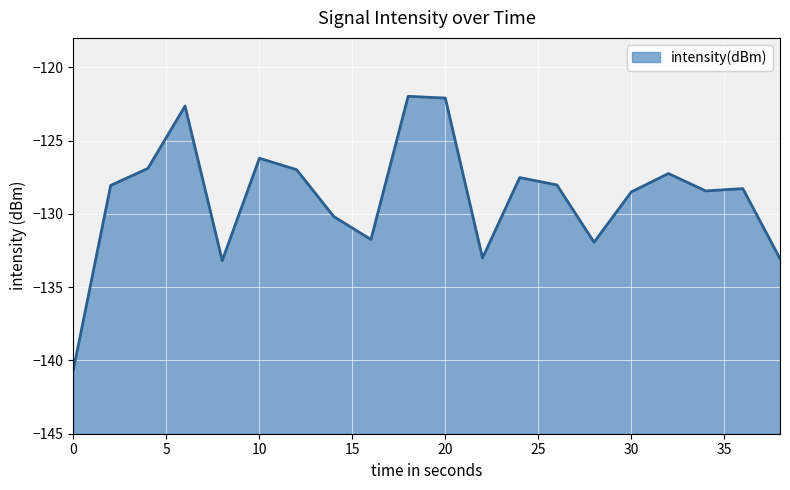

At which category does the chart reach its peak across all series?

18